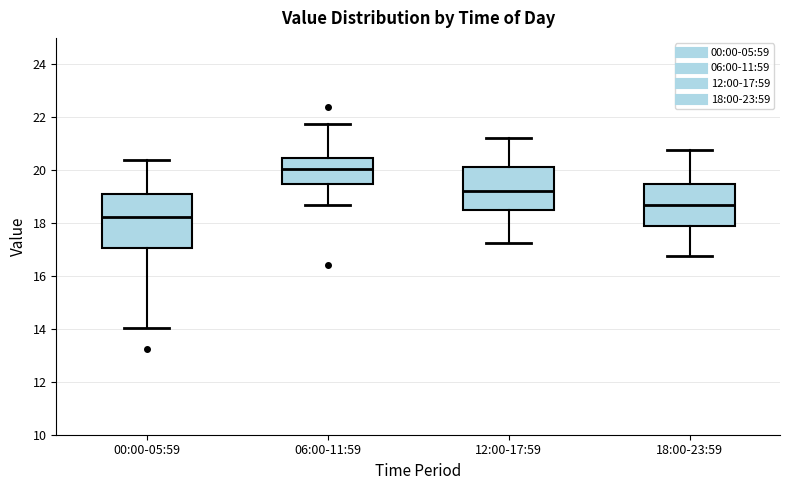

Reading left to right, read every box against the y-axis: the position of its median line, the range the box covers, and the ends of its whiskers. The values are not printed on the chart, so give them approximately, as read against the axis.

00:00-05:59: median 18.2, box 17.0 to 19.2, whiskers 14.0 to 20.4
06:00-11:59: median 20.0, box 19.4 to 20.4, whiskers 18.6 to 21.8
12:00-17:59: median 19.2, box 18.4 to 20.2, whiskers 17.2 to 21.2
18:00-23:59: median 18.8, box 17.8 to 19.4, whiskers 16.8 to 20.8